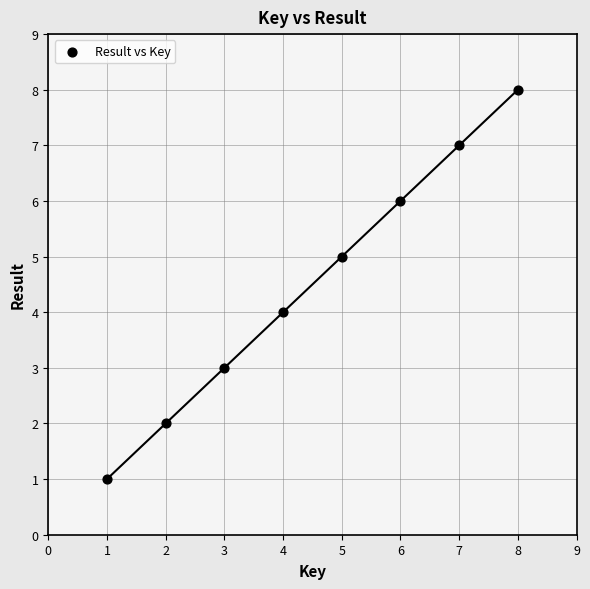

What is the range of Y values (max minus min)?

7